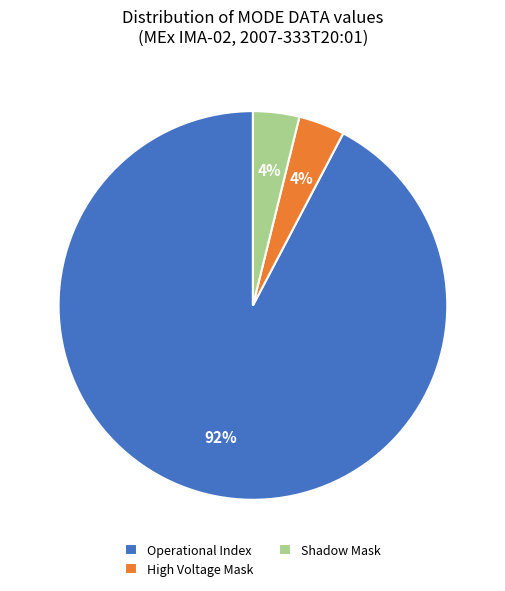

To the nearest percent, what is the difference between the largest and smallest slice percentages?

88%